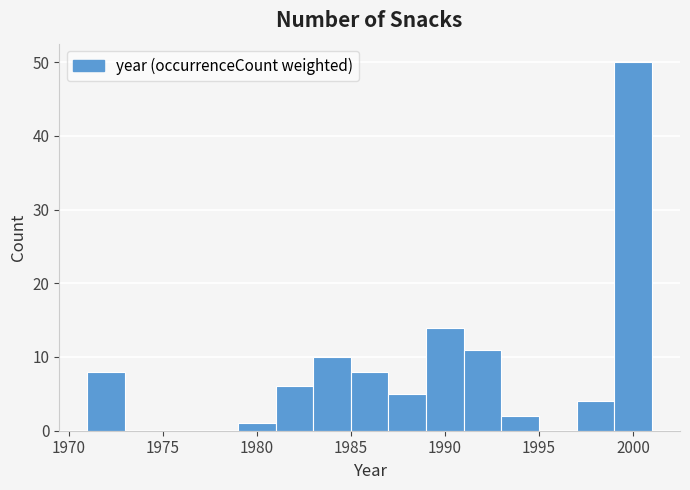

What is the height of the bar covering 1989 to 1991 on the x-axis? The values are not printed on the chart, so give them approximately, as read against the axis.

14